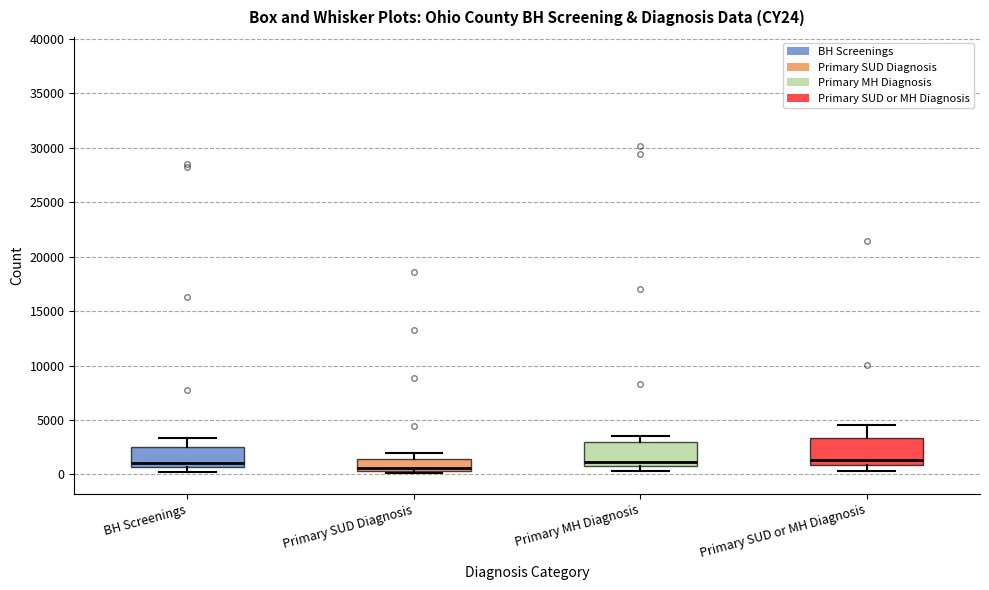

Reading left to right, transcribe this box plot: for each box, give where its median line is, the range the box spans, and where its two whiskers end, as read against the y-axis. The values are not printed on the chart, so give them approximately, as read against the axis.

BH Screenings: median 1000, box 500 to 2500, whiskers 0 to 3500
Primary SUD Diagnosis: median 500 (just above the box's lower edge), box 500 to 1500, whiskers 0 to 2000
Primary MH Diagnosis: median 1000 (just above the box's lower edge), box 1000 to 3000, whiskers 500 to 3500
Primary SUD or MH Diagnosis: median 1500, box 1000 to 3500, whiskers 500 to 4500